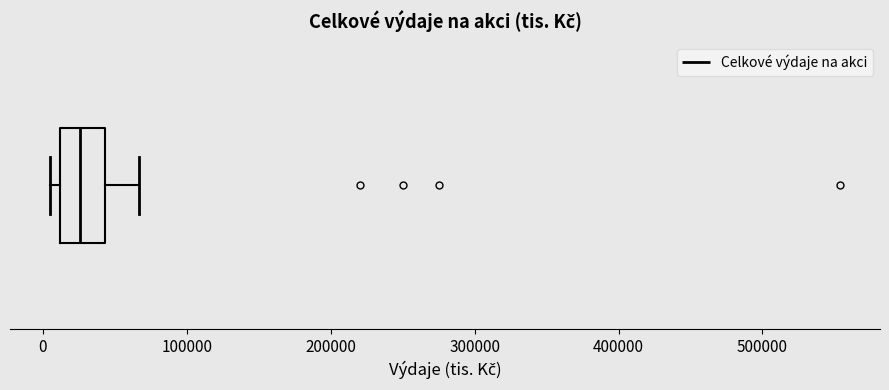

Where does the right whisker of the box end on the x-axis? The values are not printed on the chart, so give them approximately, as read against the axis.

70000